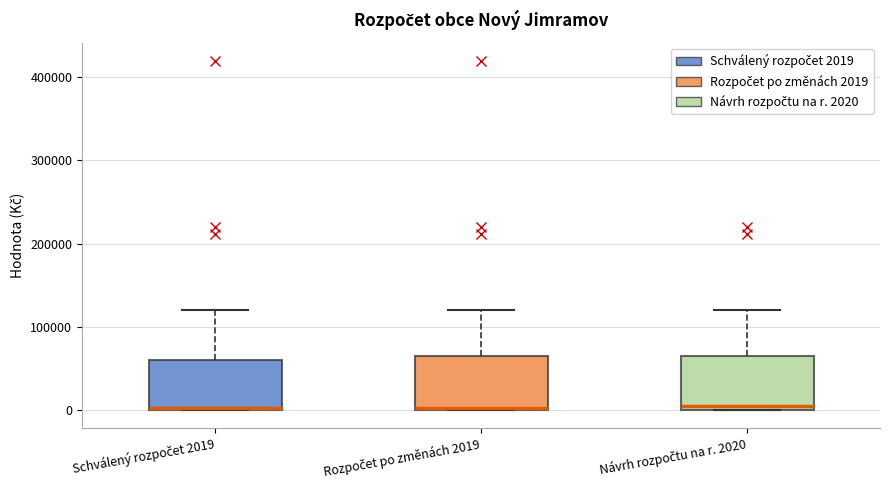

Where is the upper edge of the box for Schválený rozpočet 2019 on the y-axis? The values are not printed on the chart, so give them approximately, as read against the axis.

60000